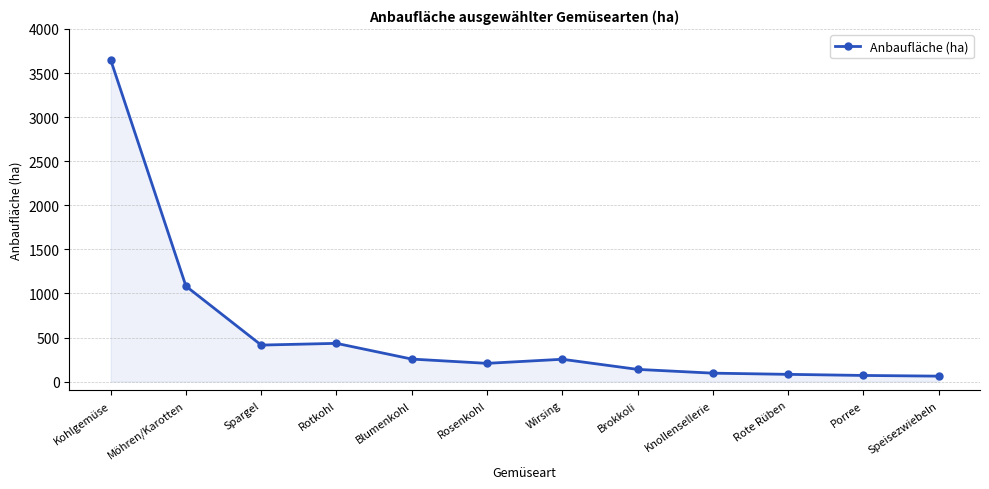

What is the label of the 6th point from the right?

Wirsing